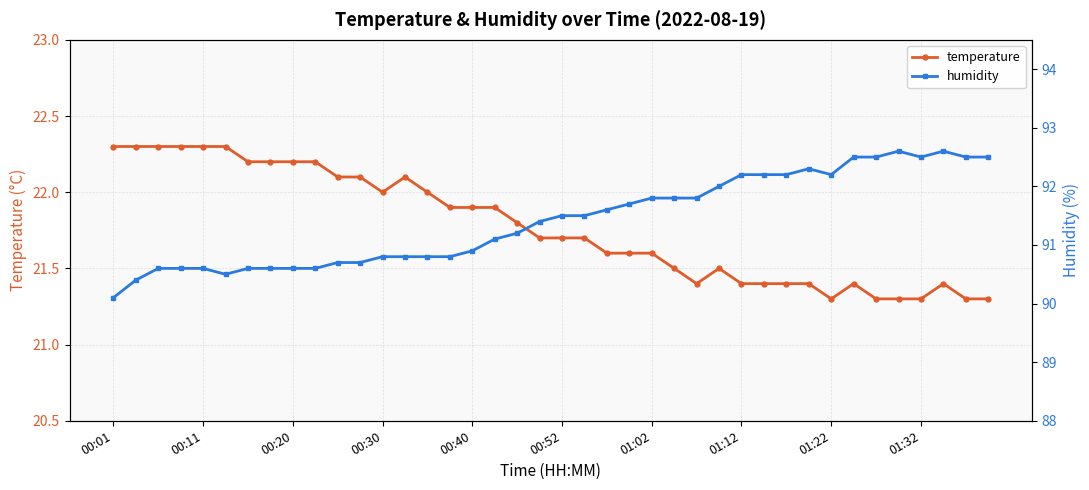

True or false: temperature and humidity intersect in this chart.

False